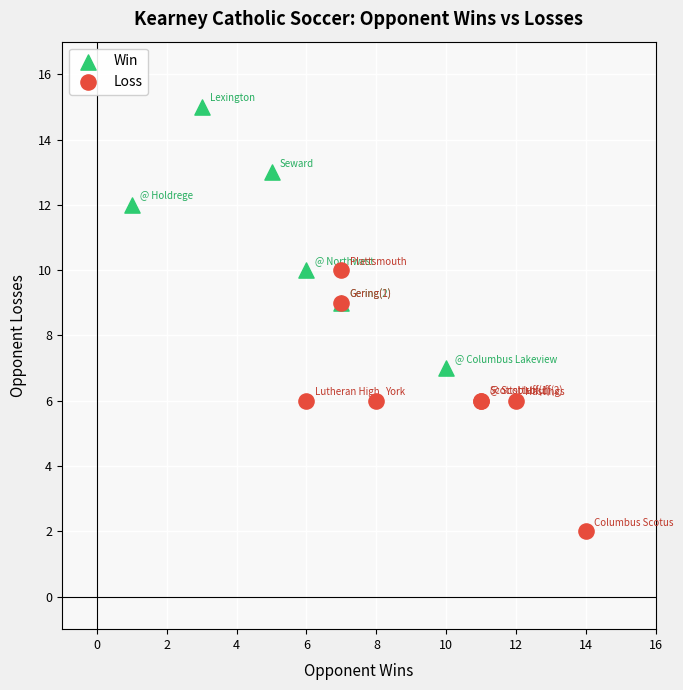

Which series contains the lowest Y value?

Loss